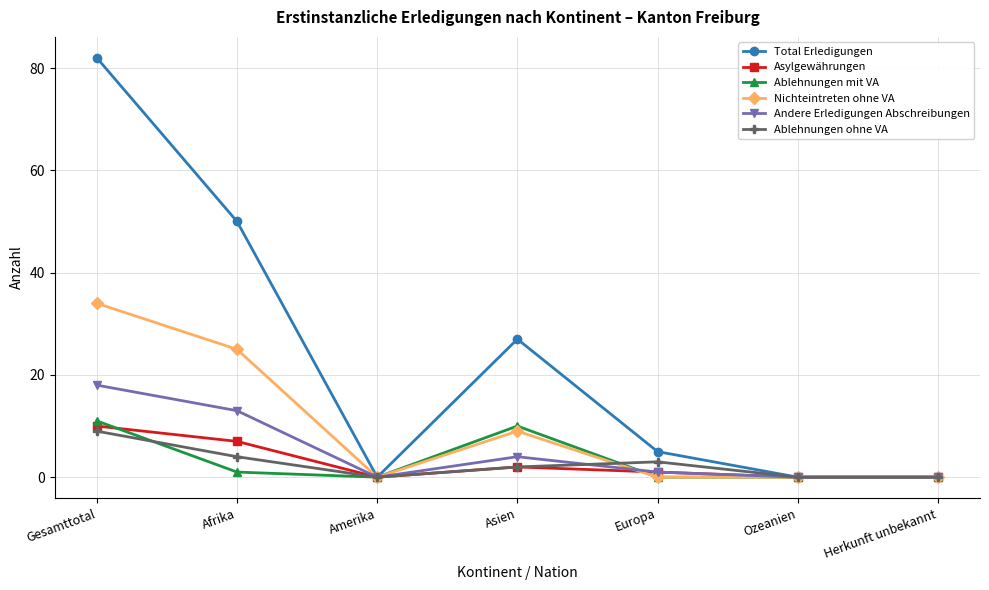

Reading right to left, what are all the values shown in this chart?

Total Erledigungen: 0	0	5	27	0	50	82
Asylgewährungen: 0	0	1	2	0	7	10
Ablehnungen mit VA: 0	0	0	10	0	1	11
Nichteintreten ohne VA: 0	0	0	9	0	25	34
Andere Erledigungen Abschreibungen: 0	0	1	4	0	13	18
Ablehnungen ohne VA: 0	0	3	2	0	4	9